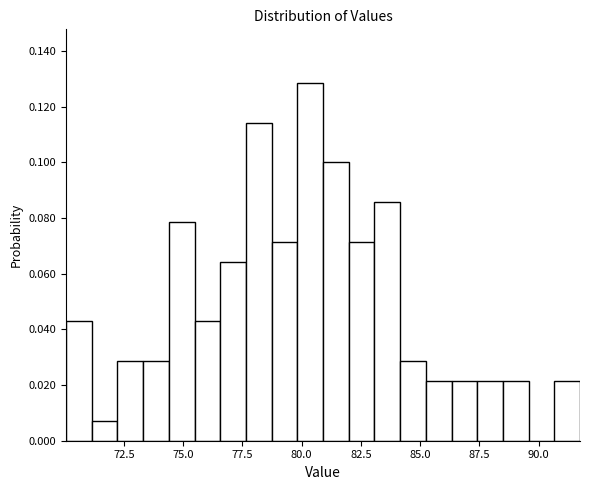

Around what value on the x-axis is the tallest bar? Give the approximate position of its centre, as read against the axis.

80.5